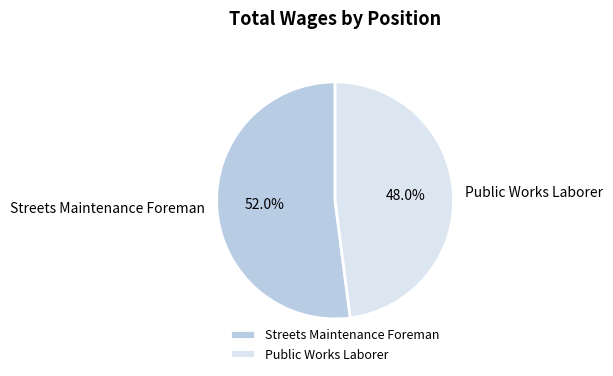

Which category has the biggest portion of the pie?

Streets Maintenance Foreman